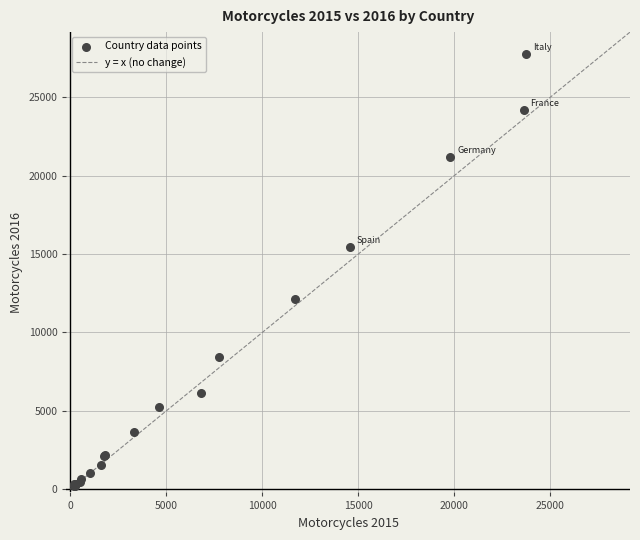

What Y value in the scatter plot is closest to 13990?

15456